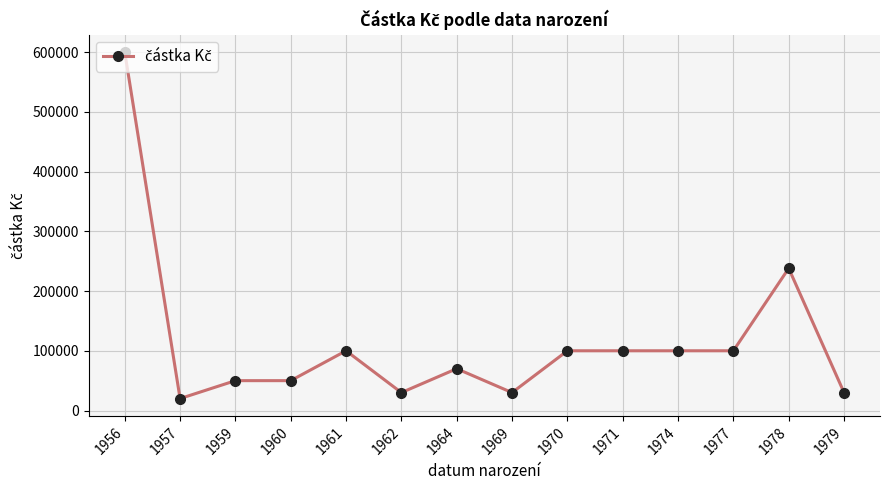

Is it true that the value at 1962 is 30000?

True